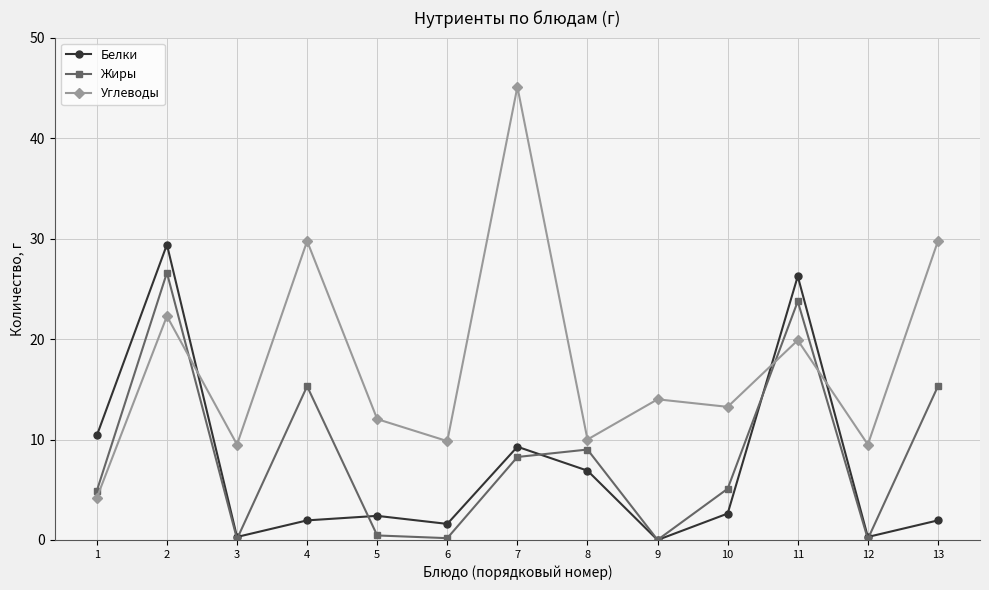

At which category does the chart reach its peak across all series?

7